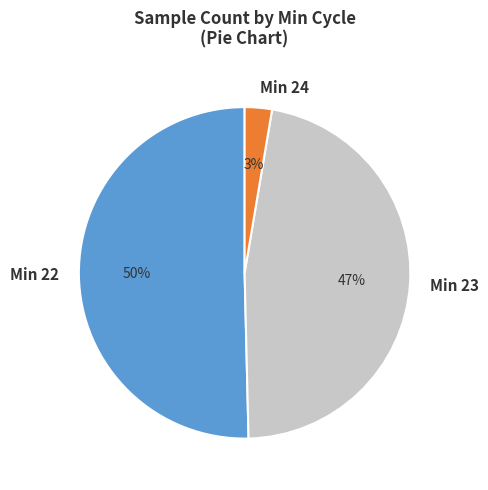

Which slice represents more than half of the pie?

Min 22